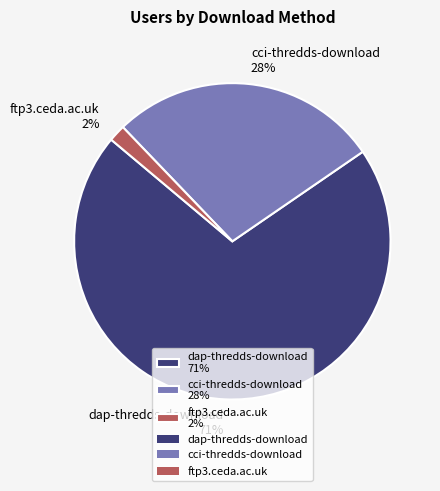

To the nearest percent, what is the difference between the dap-thredds-download 71% and cci-thredds-download 28% slice percentages?

43%